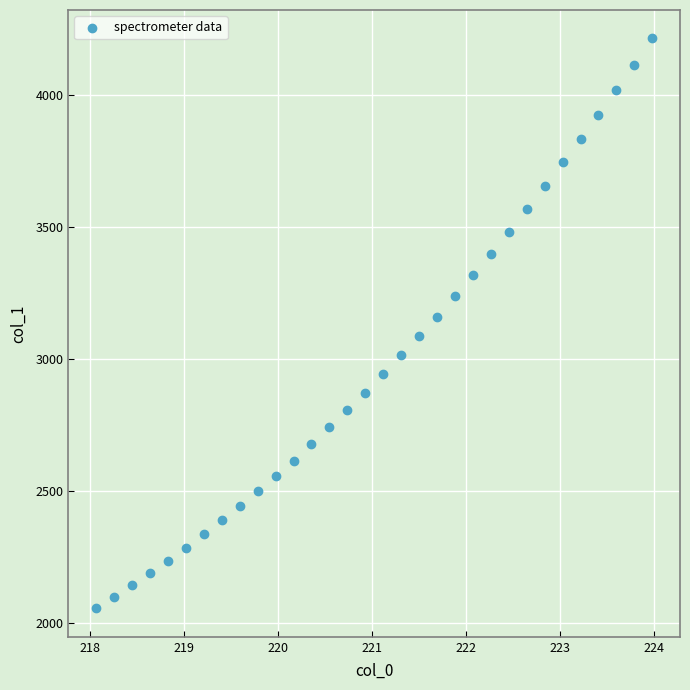

What is the range of X values (max minus min)?

5.9